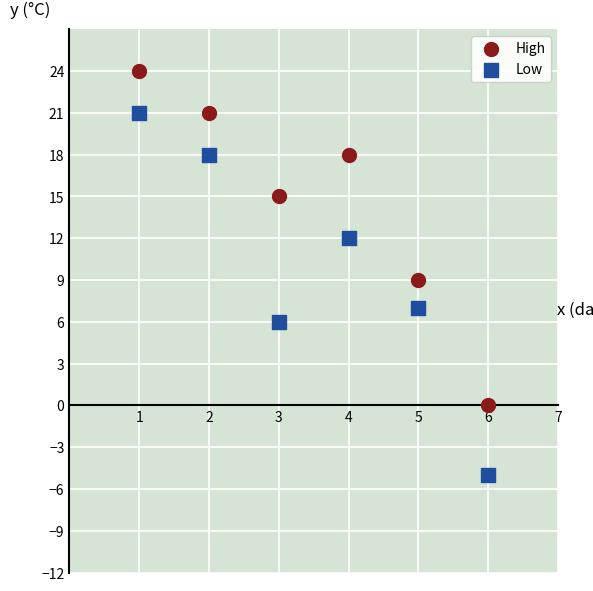

Which series reaches the minimum Y coordinate?

Low